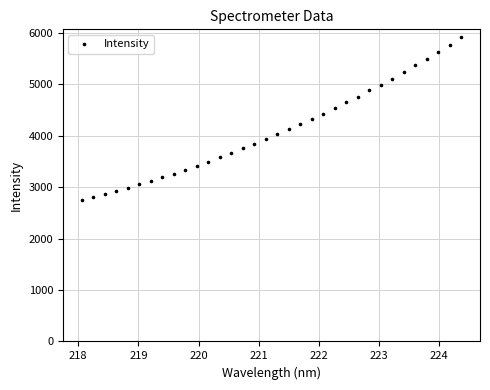

What is the range of Y values (max minus min)?

3165.4